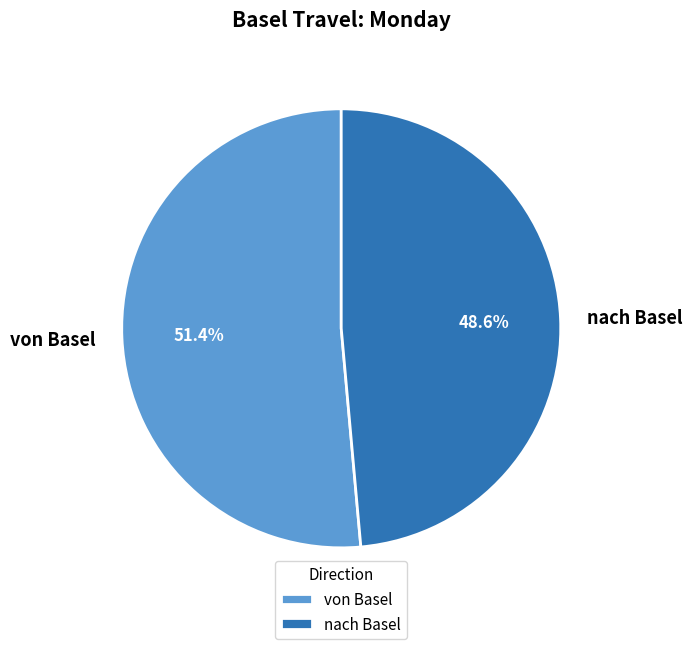

How many segments does this pie chart have?

2